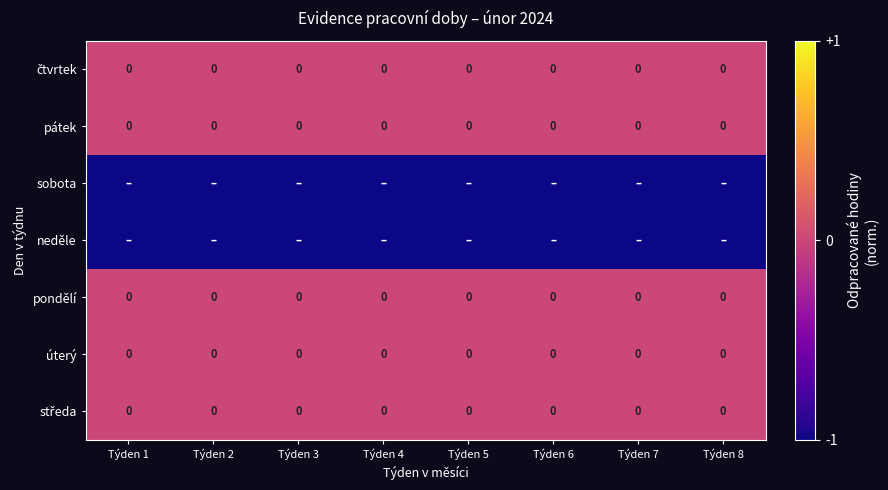

At which category is the sum across all series the highest?

Týden 1